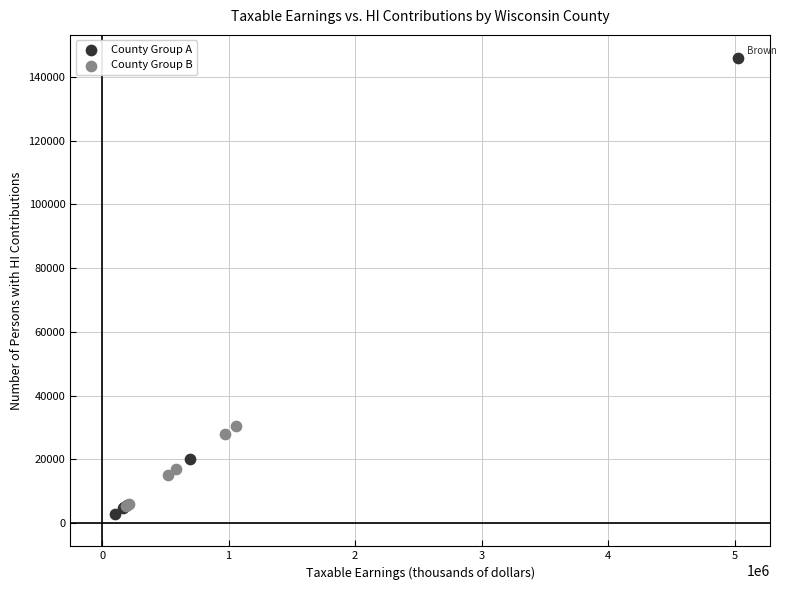

Which series has the widest spread of Y values?

County Group A